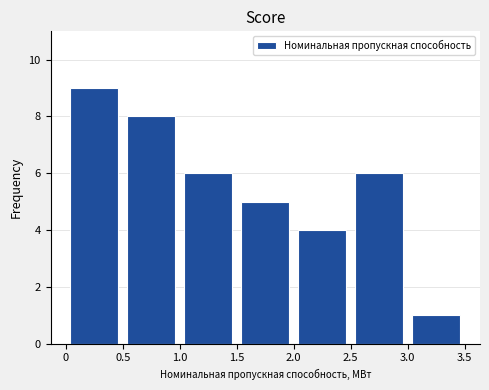

Reading left to right, transcribe this chart: for each bar, give the range it covers on the x-axis and its height. The values are not printed on the chart, so give them approximately, as read against the axis.

0 to 0.5: 9
0.5 to 1.0: 8
1.0 to 1.5: 6
1.5 to 2.0: 5
2.0 to 2.5: 4
2.5 to 3.0: 6
3.0 to 3.5: 1